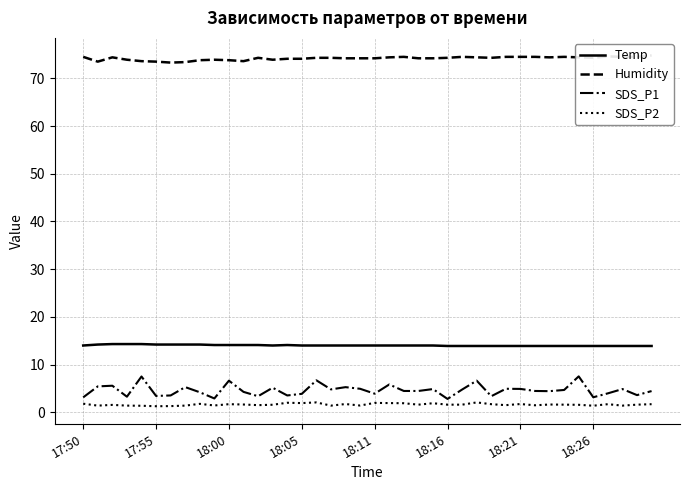

What is the highest value of the SDS_P2 series?

2.1